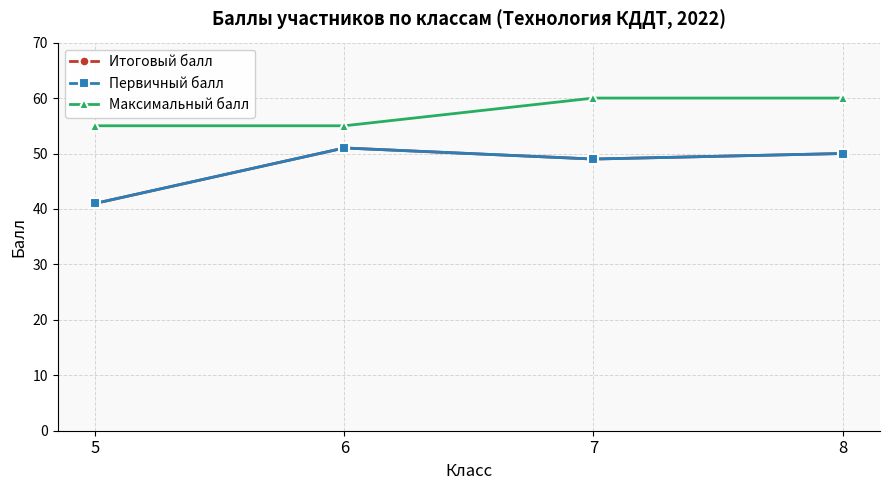

What is the lowest value of the Первичный балл series?

41